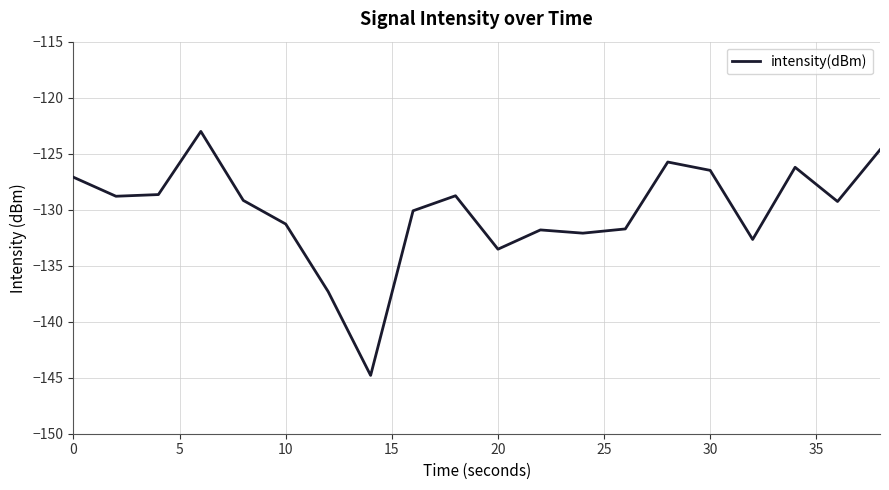

What is the maximum value shown in the chart?

-123.0